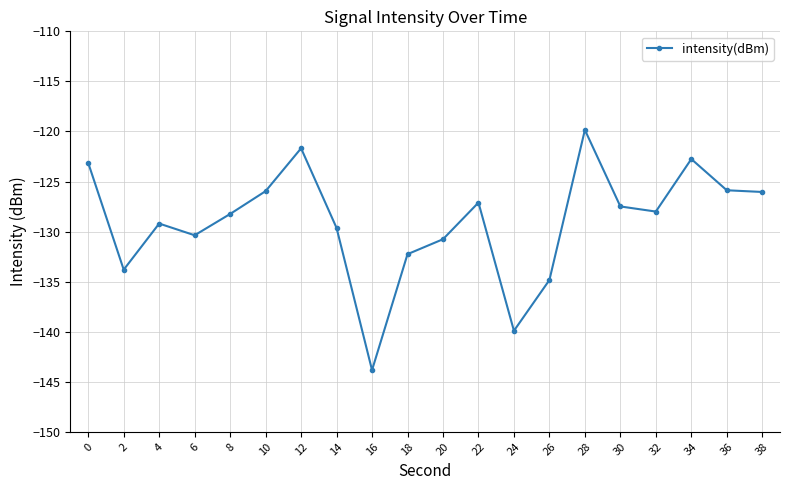

What is the value of the 15th point from the left?

-119.8